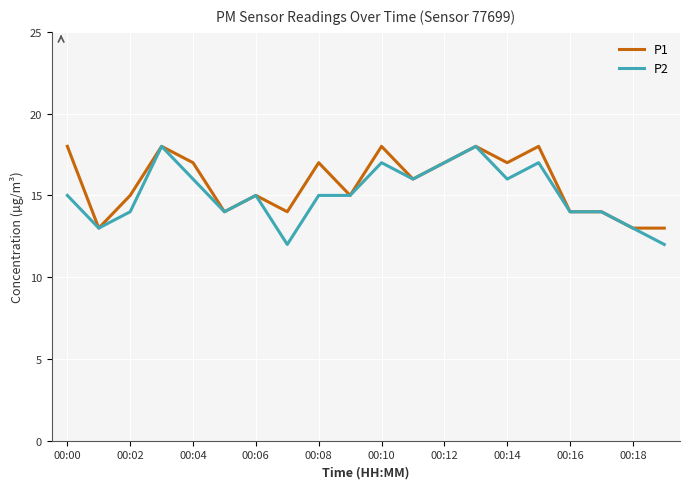

What is the smallest value displayed?

12